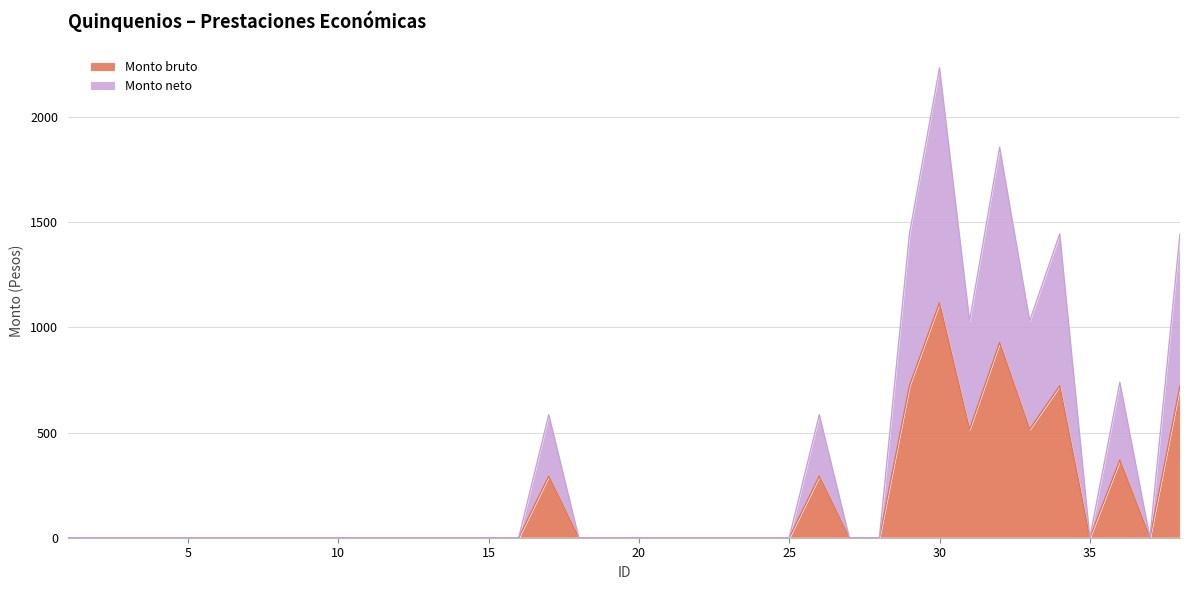

At which label is Monto neto closest to 1116?

31